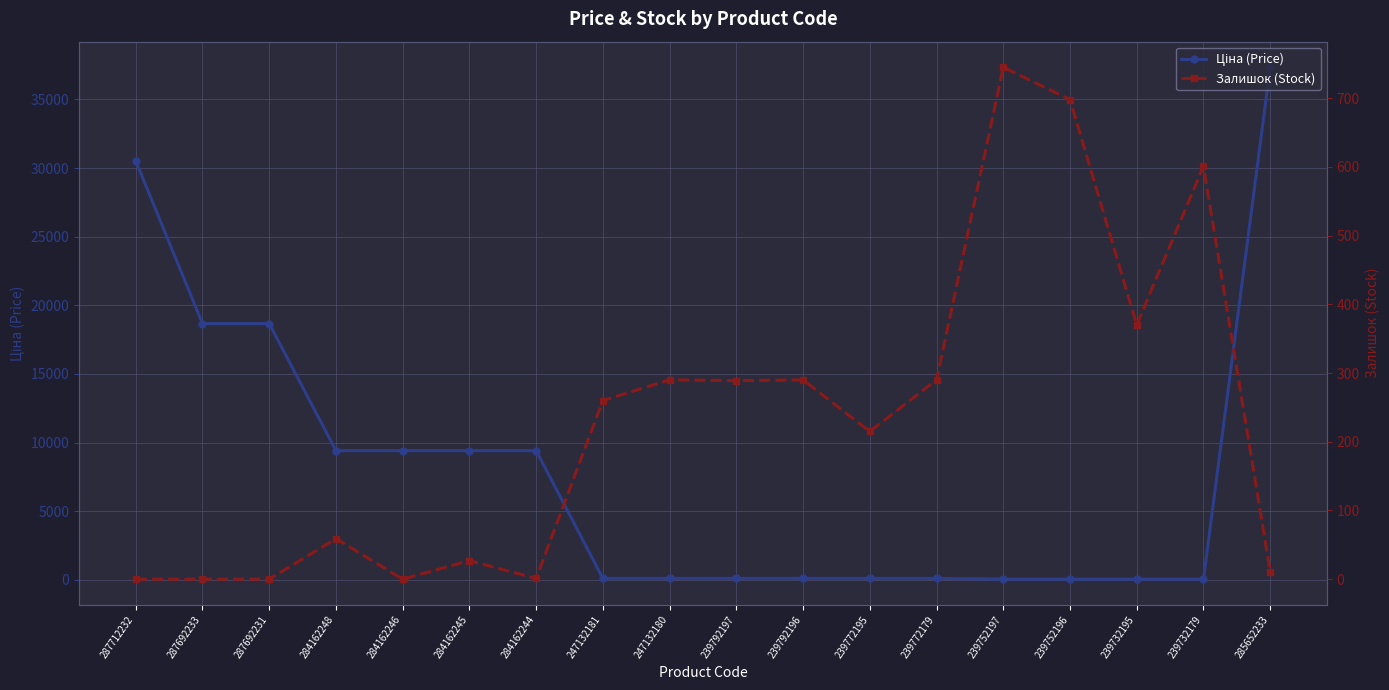

What is the difference between the maximum and minimum values in the Ціна (Price) series?

37286.3